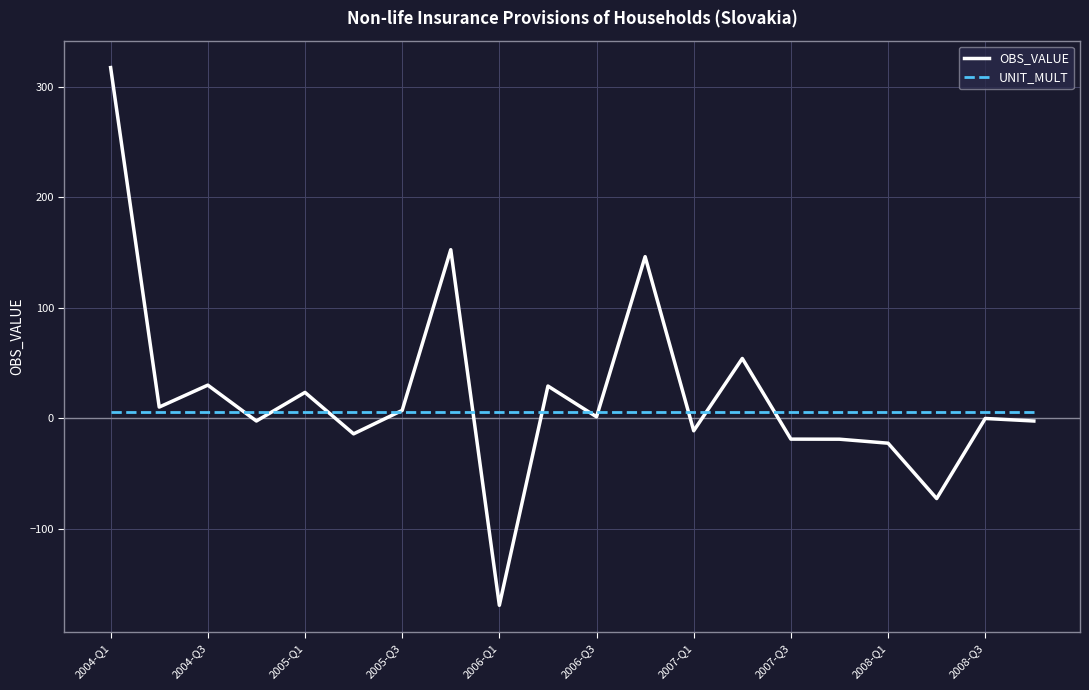

What is the average value of the OBS_VALUE series?

21.8